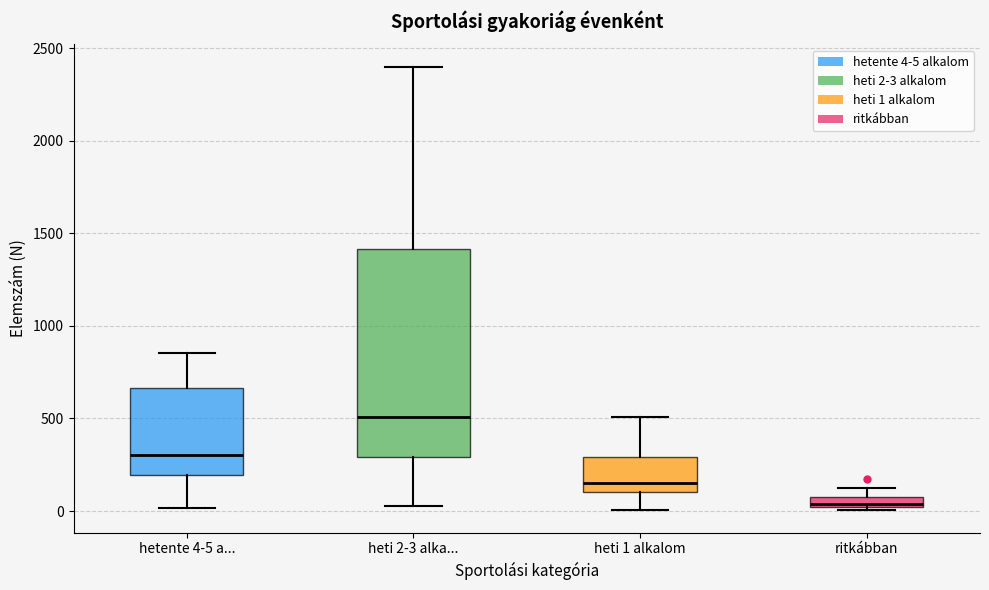

Which box has the highest median line?

heti 2-3 alka...